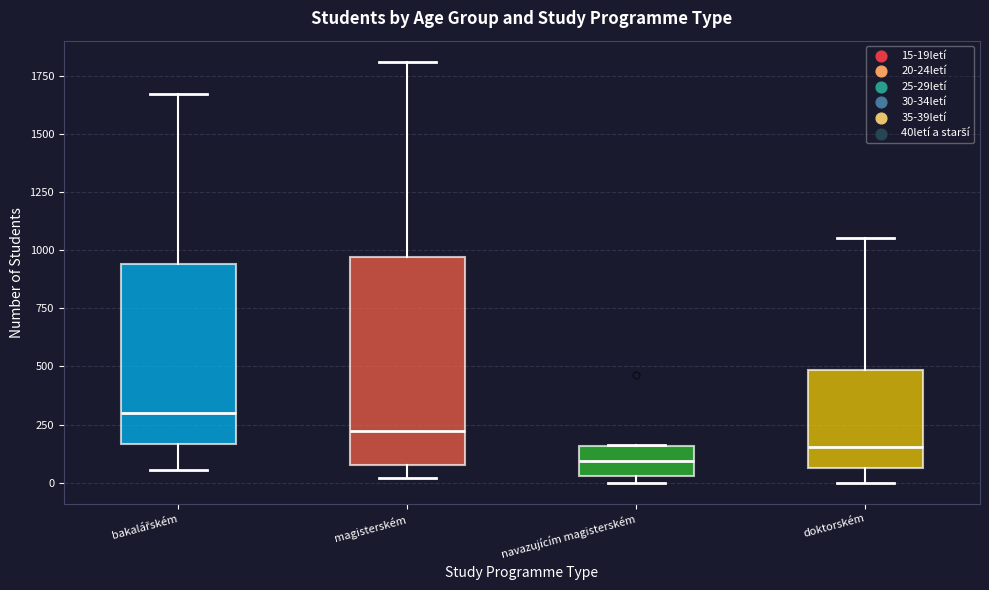

Comparing the boxes themselves (not the whiskers), which one is the tallest?

magisterském